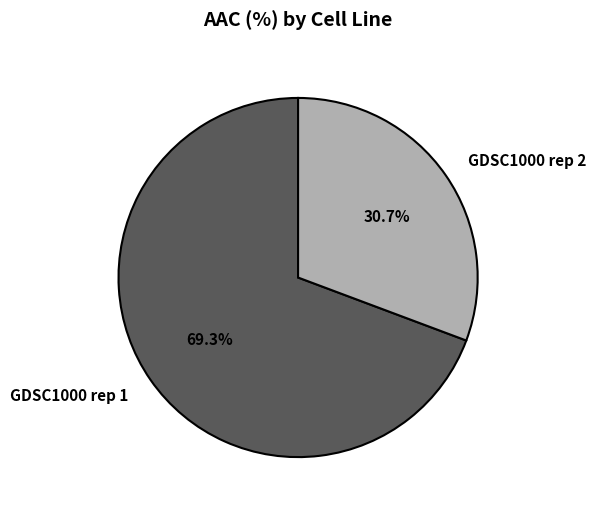

Which has a higher value, GDSC1000 rep 1 or GDSC1000 rep 2?

GDSC1000 rep 1